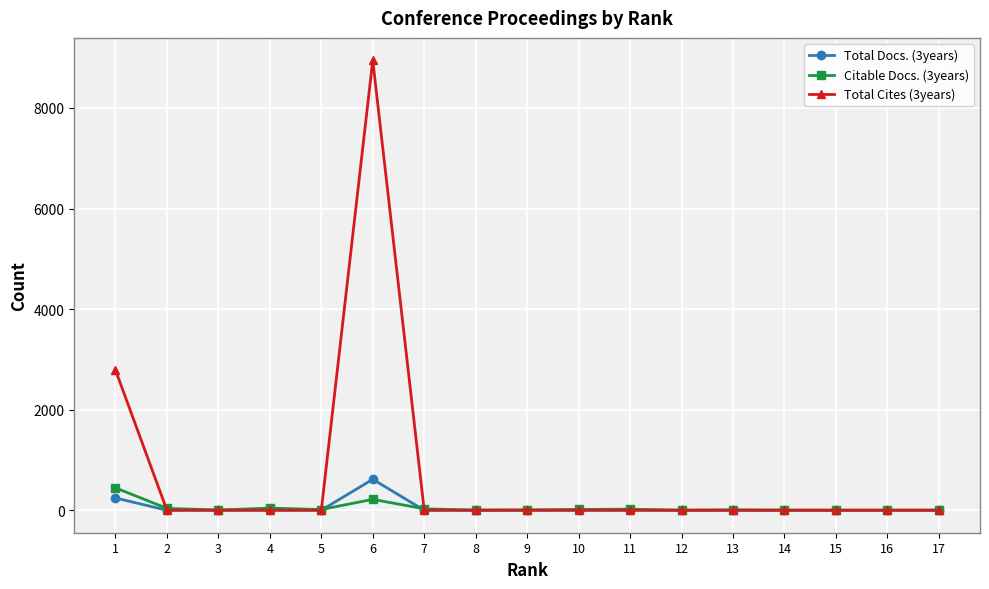

Which series has the largest total across all categories?

Total Cites (3years)